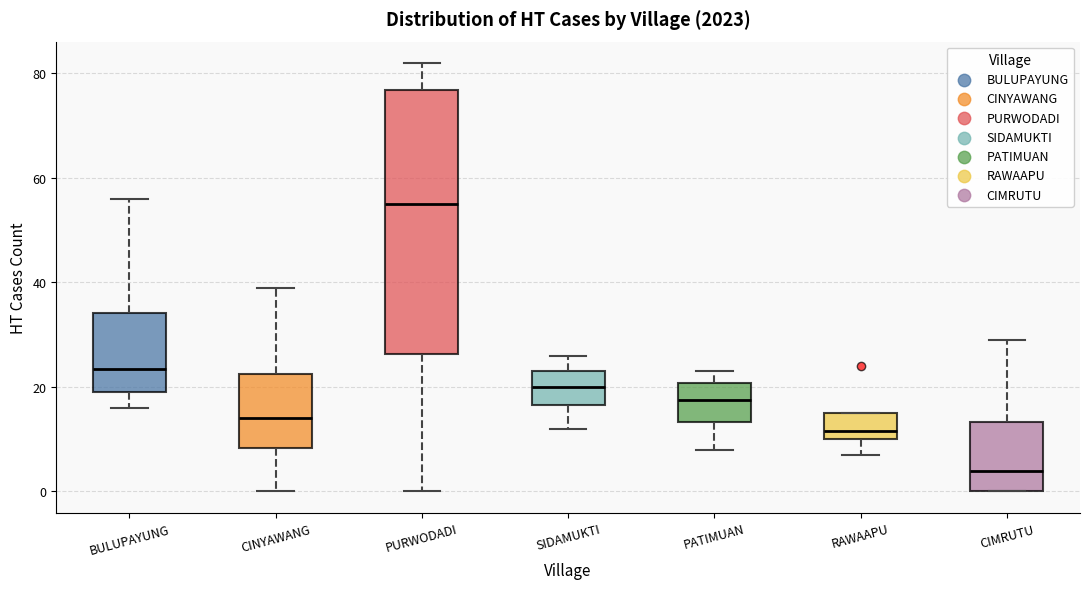

Reading left to right, transcribe this box plot: for each box, give where its median line is, the range the box spans, and where its two whiskers end, as read against the y-axis. The values are not printed on the chart, so give them approximately, as read against the axis.

BULUPAYUNG: median 24, box 20 to 34, whiskers 16 to 56
CINYAWANG: median 14, box 8 to 22, whiskers 0 to 40
PURWODADI: median 56, box 26 to 76, whiskers 0 to 82
SIDAMUKTI: median 20, box 16 to 24, whiskers 12 to 26
PATIMUAN: median 18, box 14 to 20, whiskers 8 to 24
RAWAAPU: median 12, box 10 to 16, whiskers 8 to 16
CIMRUTU: median 4, box 0 to 14, whiskers 0 to 30